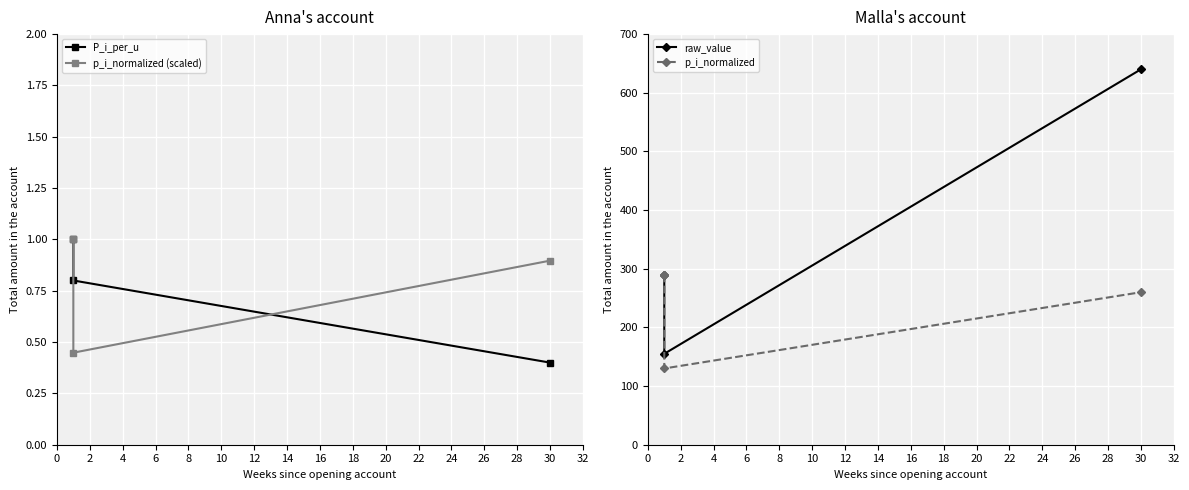

Which series has the largest range (max minus min)?

raw_value